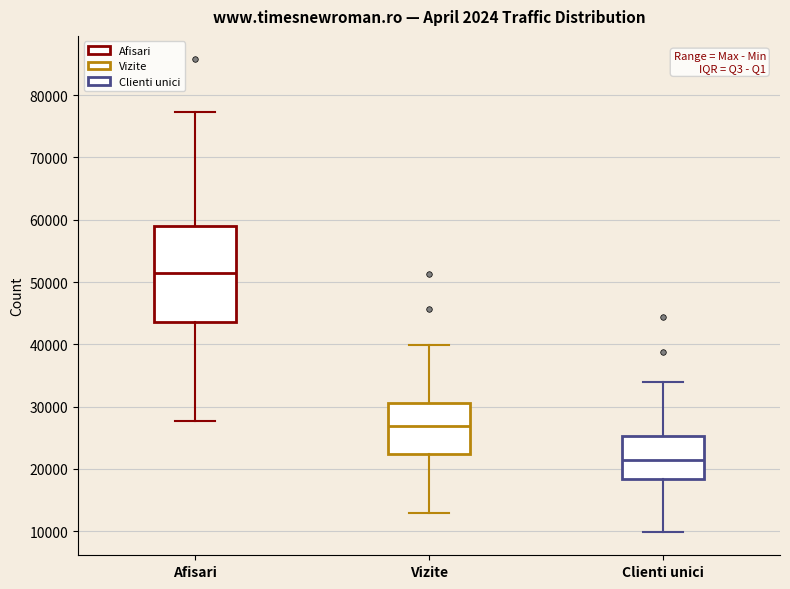

Reading left to right, read every box against the y-axis: the position of its median line, the range the box covers, and the ends of its whiskers. The values are not printed on the chart, so give them approximately, as read against the axis.

Afisari: median 51000, box 44000 to 59000, whiskers 28000 to 77000
Vizite: median 27000, box 22000 to 31000, whiskers 13000 to 40000
Clienti unici: median 21000, box 18000 to 25000, whiskers 10000 to 34000